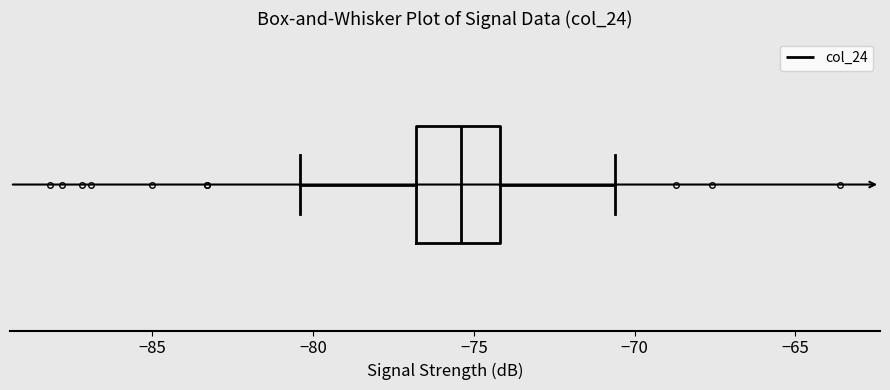

Where is the right edge of the box on the x-axis? The values are not printed on the chart, so give them approximately, as read against the axis.

-74.0